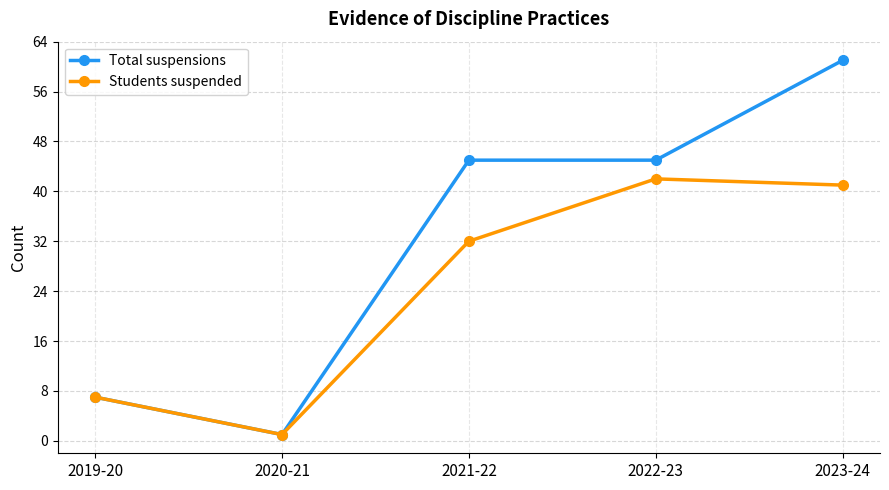

List the series in order of their peak value, highest first.

Total suspensions, Students suspended